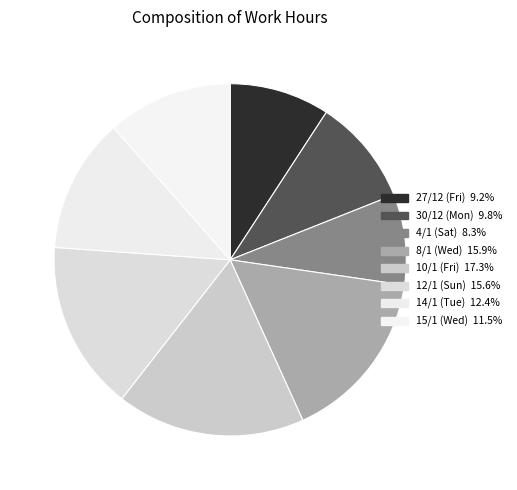

Rank the categories by value from lowest to highest.

4/1 (Sat), 27/12 (Fri), 30/12 (Mon), 15/1 (Wed), 14/1 (Tue), 12/1 (Sun), 8/1 (Wed), 10/1 (Fri)